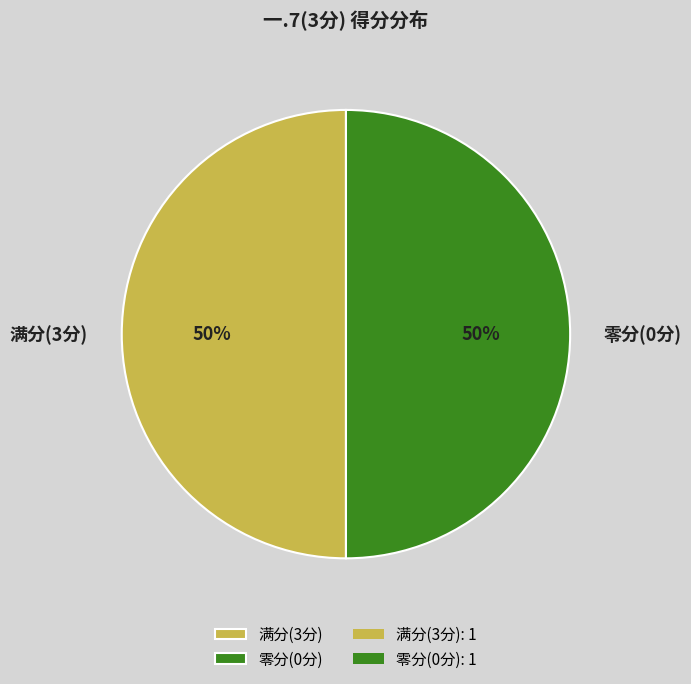

To the nearest percent, what is the average slice percentage?

50%